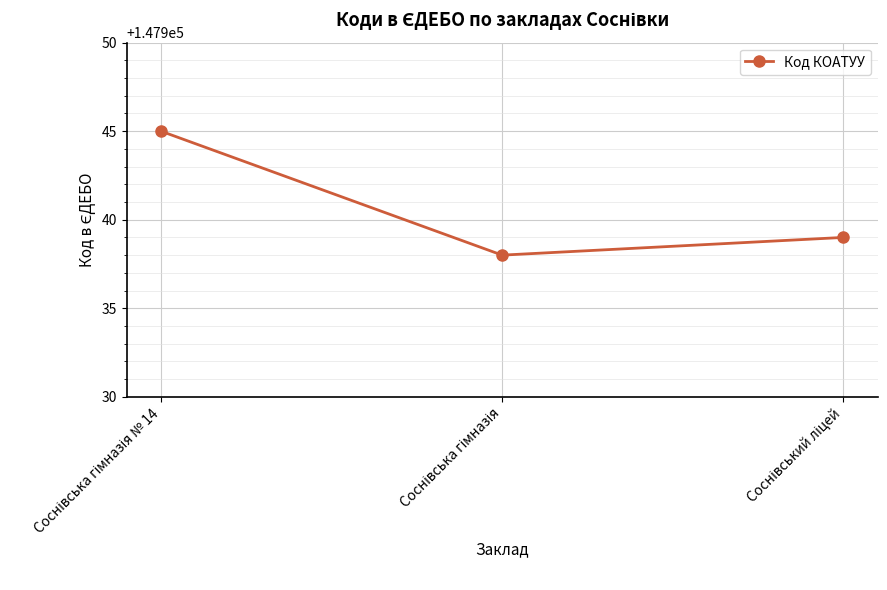

What is the sum of all values?

443822